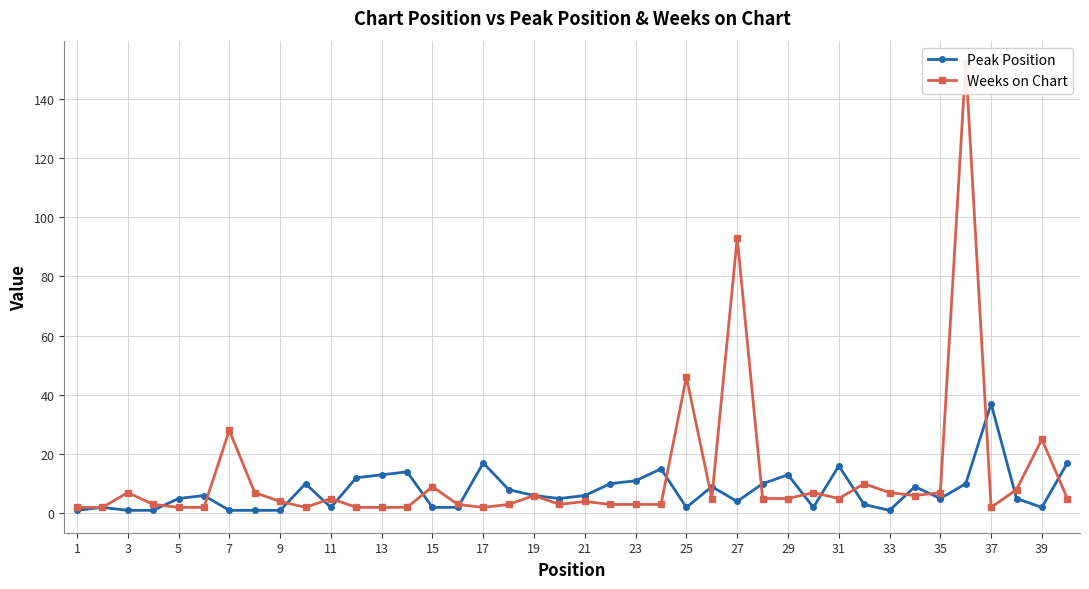

True or false: Weeks on Chart has more than 1 interior local peaks.

True